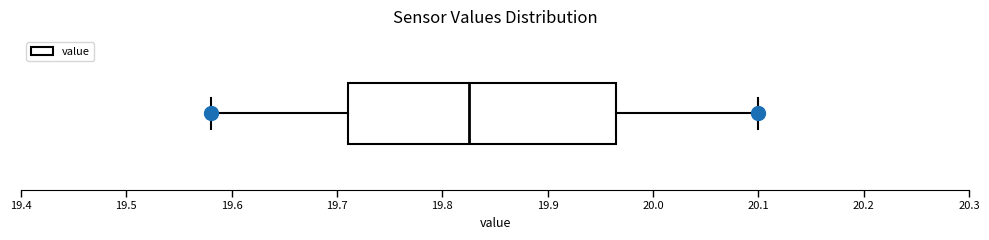

Transcribe this box plot: give where the median line is, the range the box spans, and where the two whiskers end, as read against the x-axis. The values are not printed on the chart, so give them approximately, as read against the axis.

median 19.83, box 19.71 to 19.97, whiskers 19.58 to 20.10